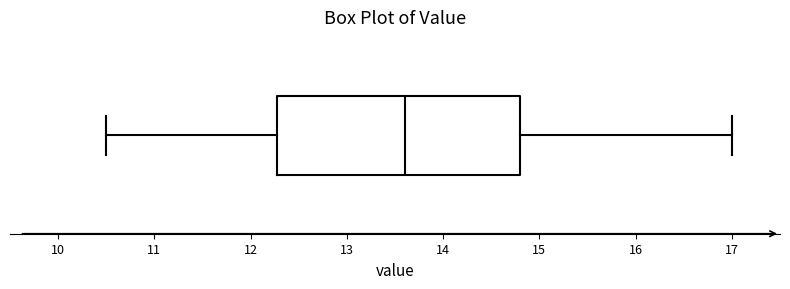

Read this box plot against the x-axis: the position of the median line, the range covered by the box, and the ends of both whiskers. The values are not printed on the chart, so give them approximately, as read against the axis.

median 13.6, box 12.3 to 14.8, whiskers 10.5 to 17.0